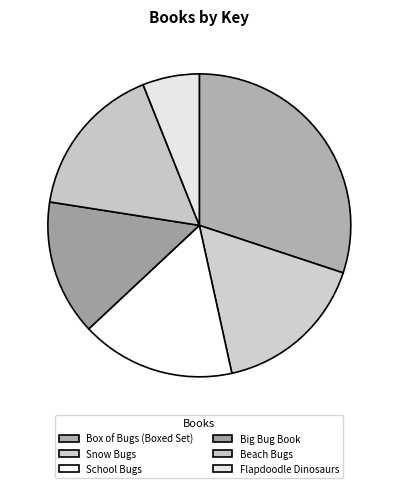

The Flapdoodle Dinosaurs slice represents 6% of the pie. True or false?

True